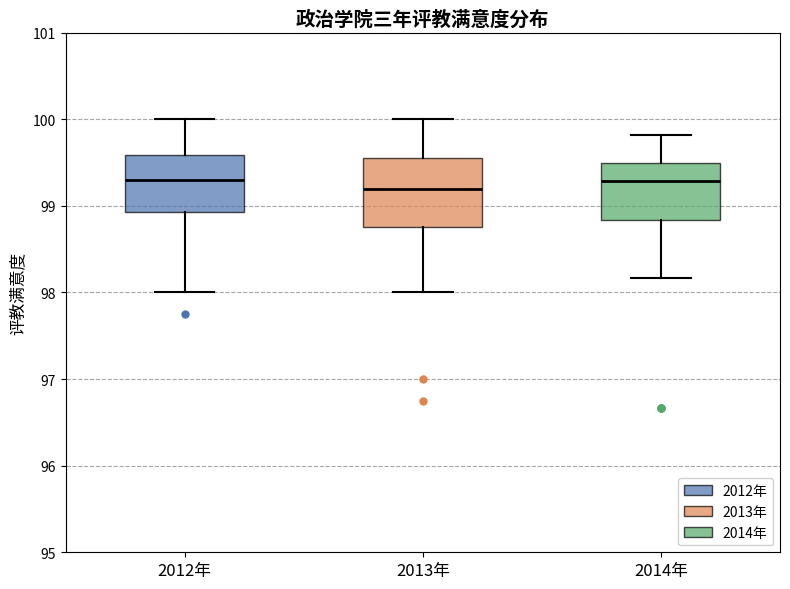

Reading left to right, read every box against the y-axis: the position of its median line, the range the box covers, and the ends of its whiskers. The values are not printed on the chart, so give them approximately, as read against the axis.

2012年: median 99.3, box 98.9 to 99.6, whiskers 98.0 to 100.0
2013年: median 99.2, box 98.8 to 99.6, whiskers 98.0 to 100.0
2014年: median 99.3, box 98.8 to 99.5, whiskers 98.2 to 99.8